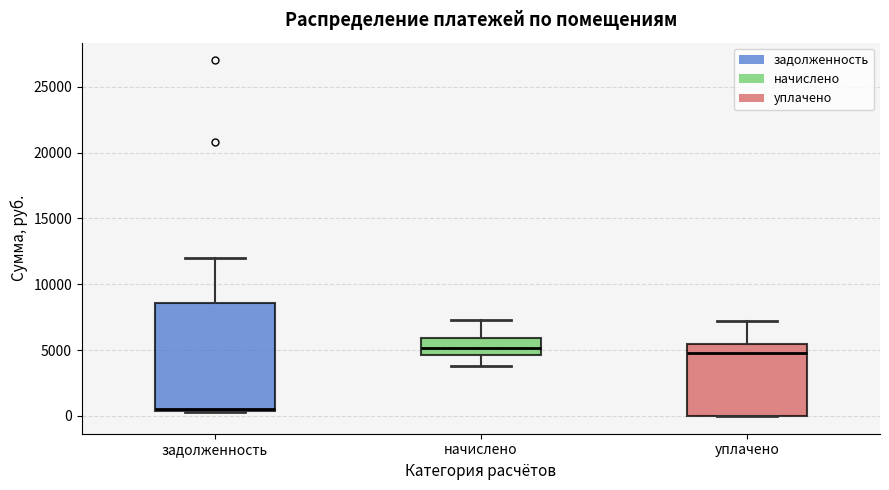

Comparing the boxes themselves (not the whiskers), which one is the tallest?

задолженность